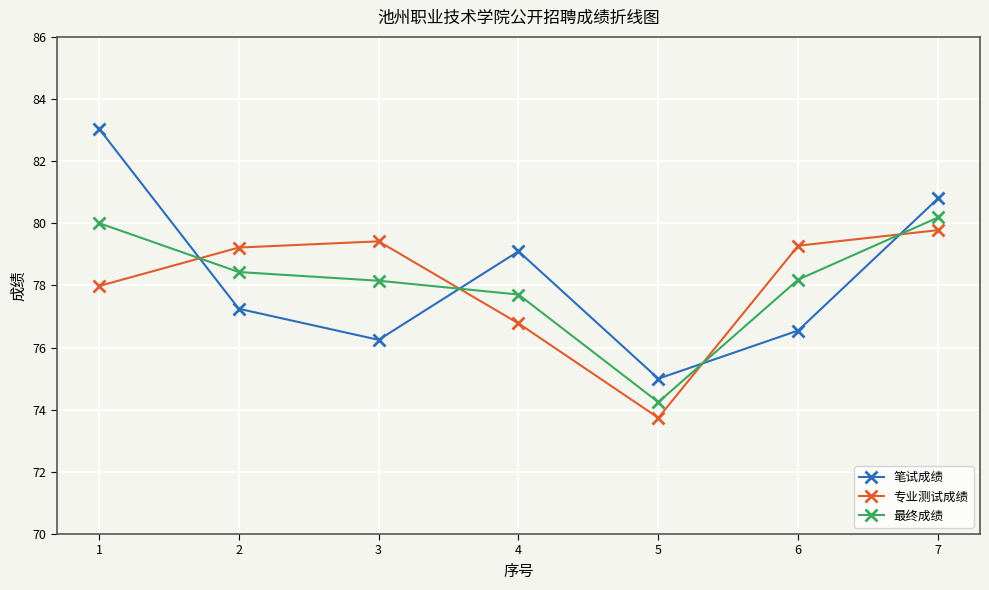

Which series has the largest range (max minus min)?

笔试成绩